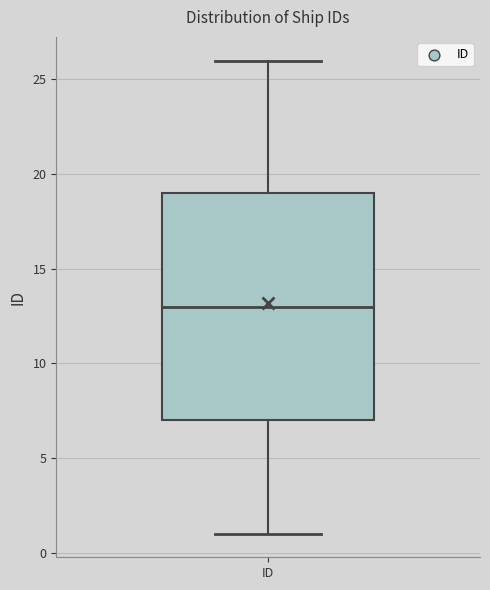

Transcribe this box plot: give where the median line is, the range the box spans, and where the two whiskers end, as read against the y-axis. The values are not printed on the chart, so give them approximately, as read against the axis.

median 13, box 7 to 19, whiskers 1 to 26